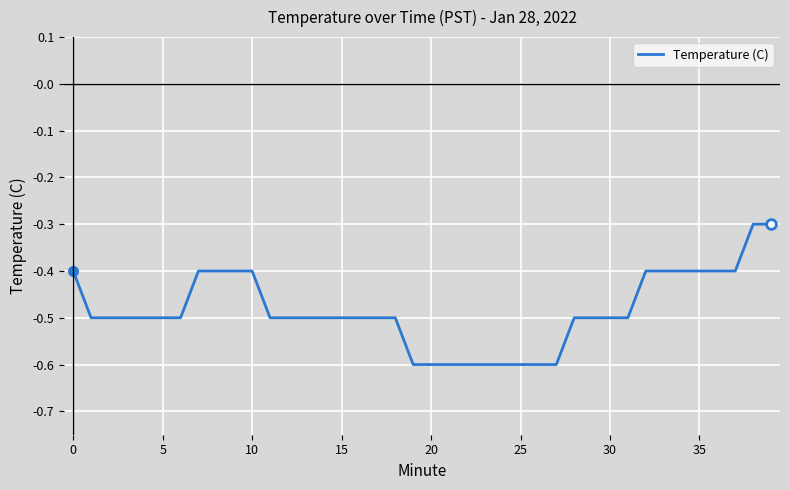

What is the difference between the maximum and minimum values?

0.3